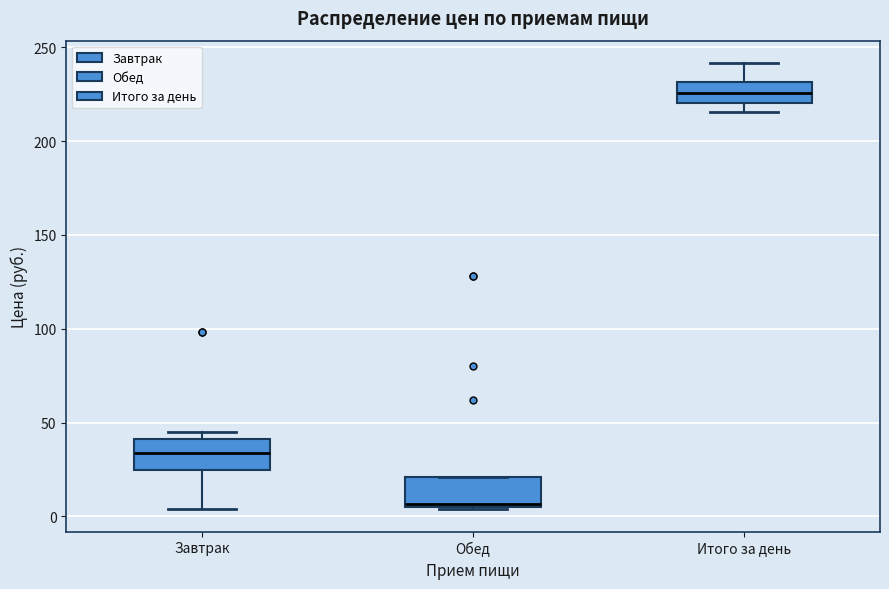

Reading left to right, read every box against the y-axis: the position of its median line, the range the box covers, and the ends of its whiskers. The values are not printed on the chart, so give them approximately, as read against the axis.

Завтрак: median 35, box 25 to 40, whiskers 5 to 45
Обед: median 5 (just above the box's lower edge), box 5 to 20, whiskers 5 to 20
Итого за день: median 225, box 220 to 230, whiskers 215 to 240